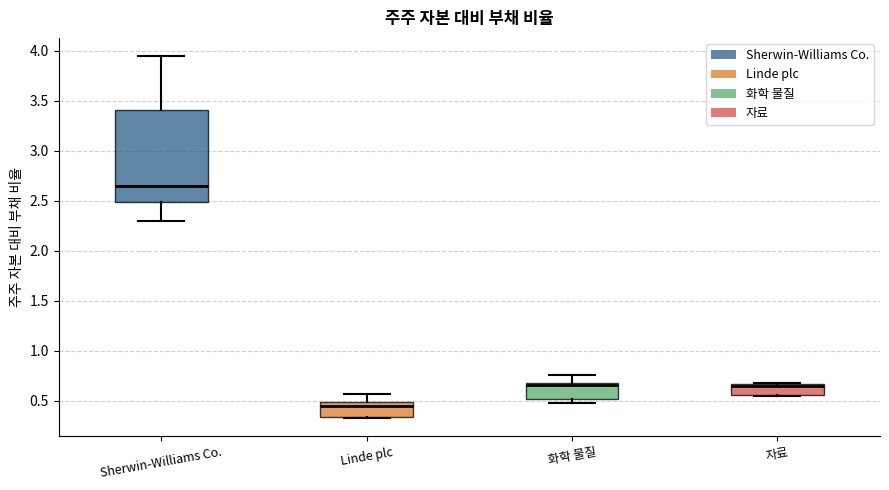

Comparing the boxes themselves (not the whiskers), which one is the tallest?

Sherwin-Williams Co.